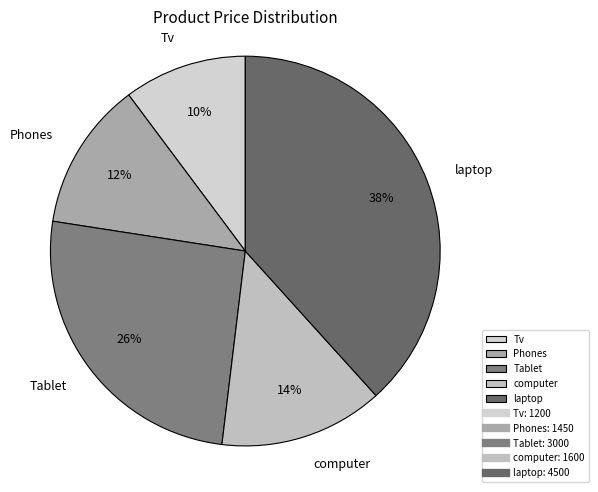

Do Phones and computer together represent more than half of the pie?

No